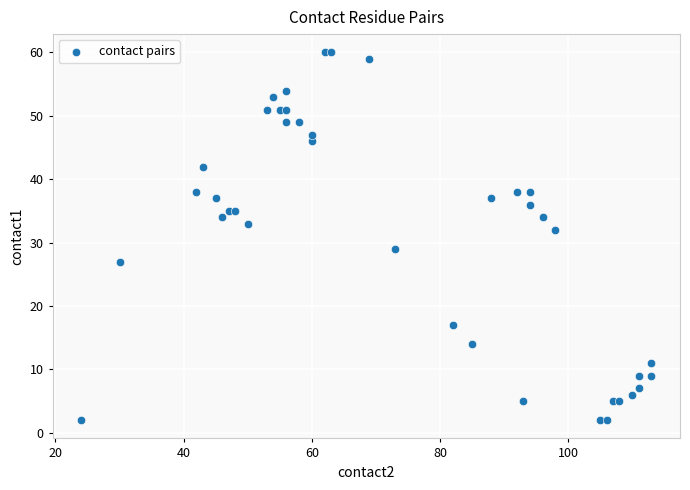

What is the range of Y values (max minus min)?

58